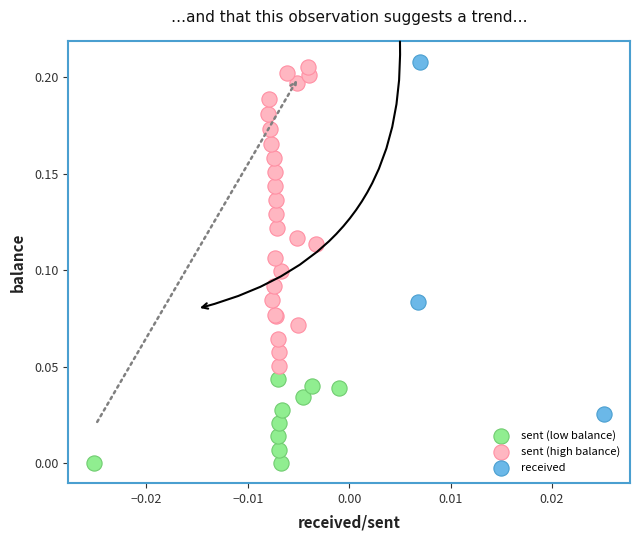

Which series reaches the minimum Y coordinate?

sent (low balance)